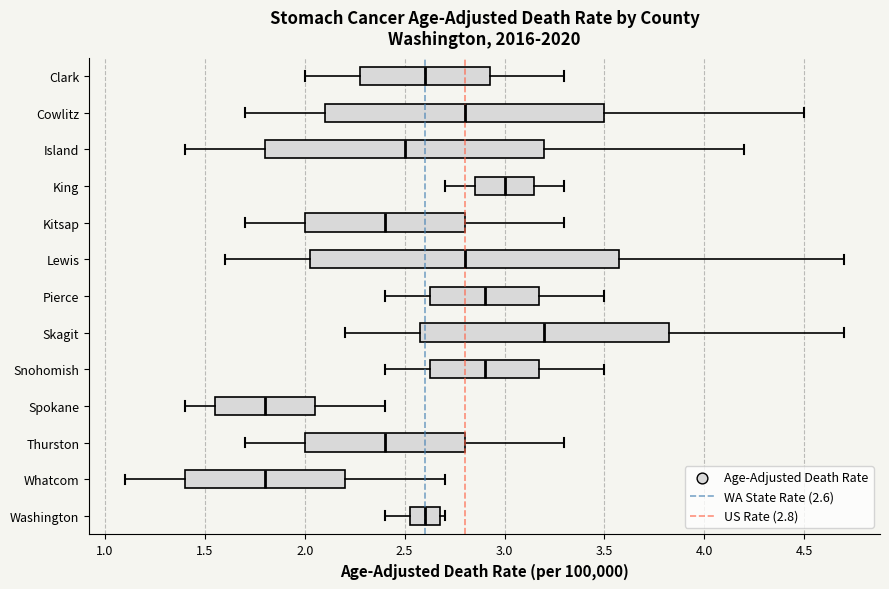

Reading bottom to top, read every box against the x-axis: the position of its median line, the range the box covers, and the ends of its whiskers. The values are not printed on the chart, so give them approximately, as read against the axis.

Washington: median 2.60, box 2.55 to 2.70, whiskers 2.40 to 2.70 (just right of the box's right edge)
Whatcom: median 1.80, box 1.40 to 2.20, whiskers 1.10 to 2.70
Thurston: median 2.40, box 2.00 to 2.80, whiskers 1.70 to 3.30
Spokane: median 1.80, box 1.55 to 2.05, whiskers 1.40 to 2.40
Snohomish: median 2.90, box 2.65 to 3.20, whiskers 2.40 to 3.50
Skagit: median 3.20, box 2.60 to 3.85, whiskers 2.20 to 4.70
Pierce: median 2.90, box 2.65 to 3.20, whiskers 2.40 to 3.50
Lewis: median 2.80, box 2.05 to 3.60, whiskers 1.60 to 4.70
Kitsap: median 2.40, box 2.00 to 2.80, whiskers 1.70 to 3.30
King: median 3.00, box 2.85 to 3.15, whiskers 2.70 to 3.30
Island: median 2.50, box 1.80 to 3.20, whiskers 1.40 to 4.20
Cowlitz: median 2.80, box 2.10 to 3.50, whiskers 1.70 to 4.50
Clark: median 2.60, box 2.30 to 2.95, whiskers 2.00 to 3.30